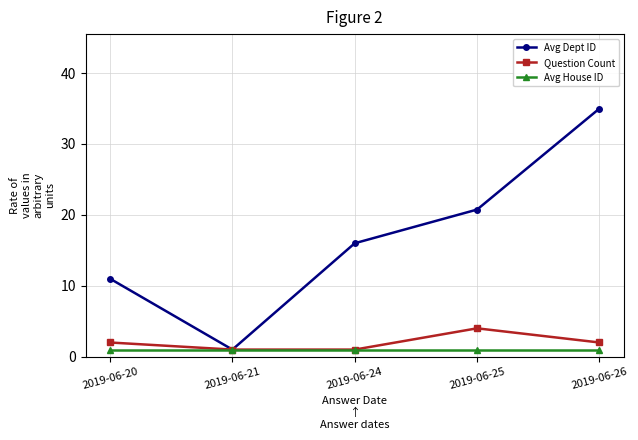

List the series in order of their peak value, highest first.

Avg Dept ID, Question Count, Avg House ID